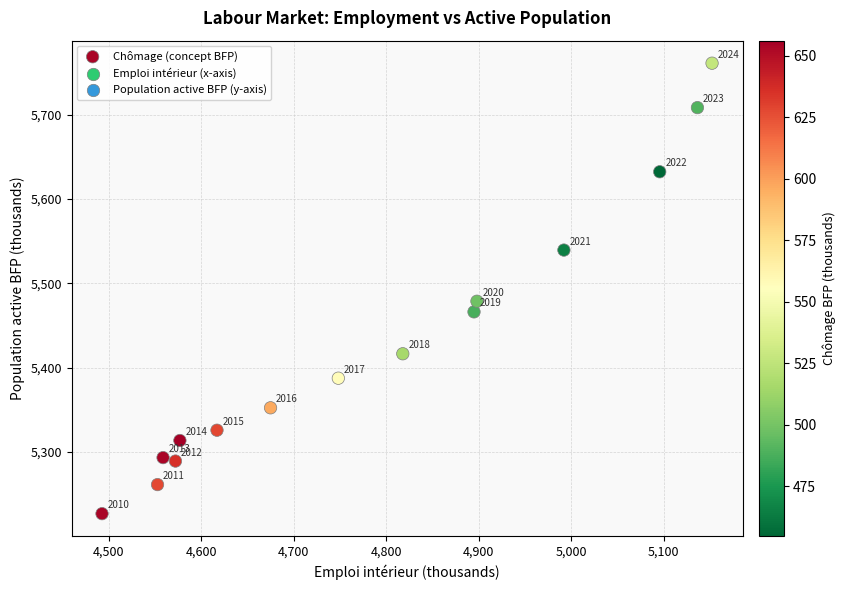

What is the range of Y values (max minus min)?

534.4